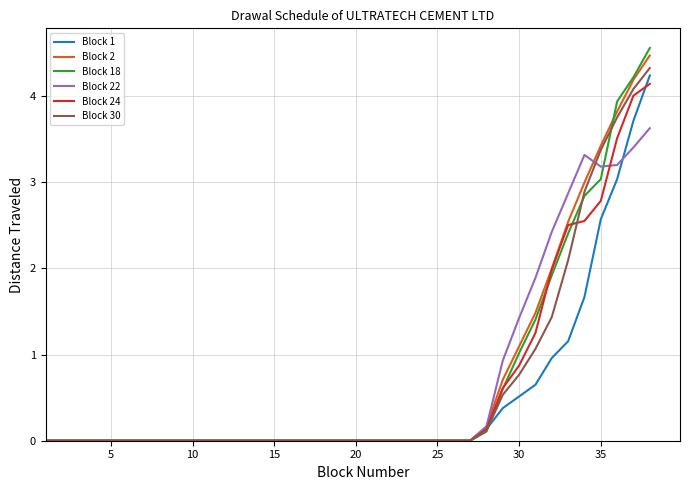

Which series has the widest spread of values?

Block 18